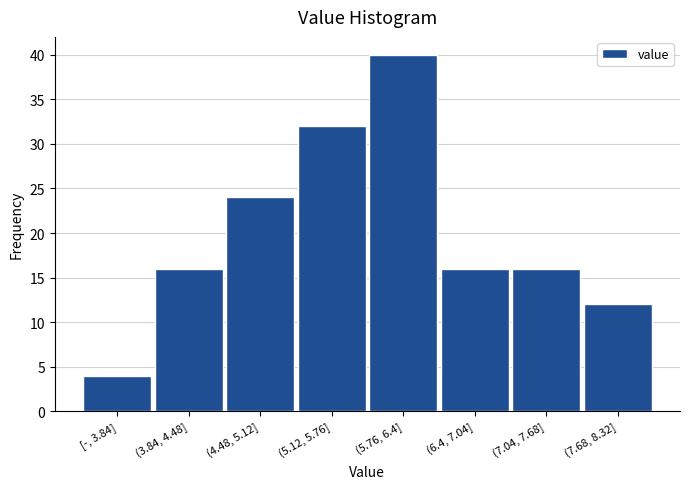

Reading left to right, transcribe all the data shown in this chart.

4	16	24	32	40	16	16	12